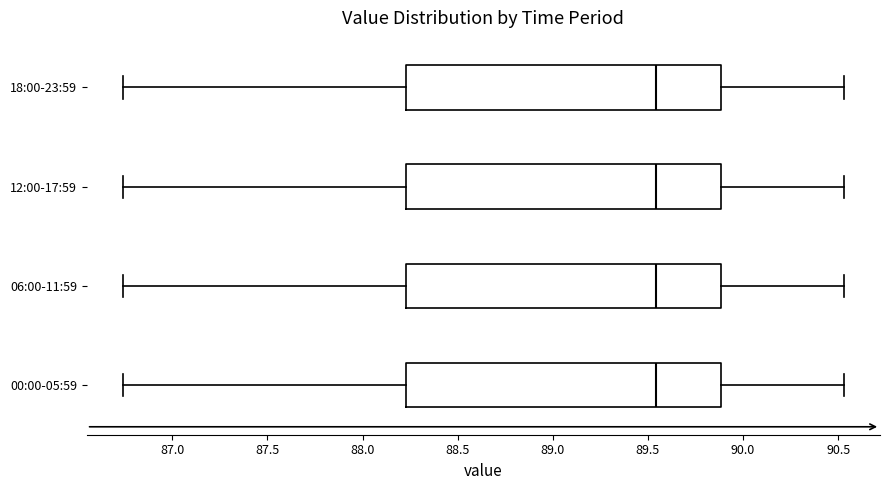

Where is the right edge of the box for 06:00-11:59 on the x-axis? The values are not printed on the chart, so give them approximately, as read against the axis.

89.90